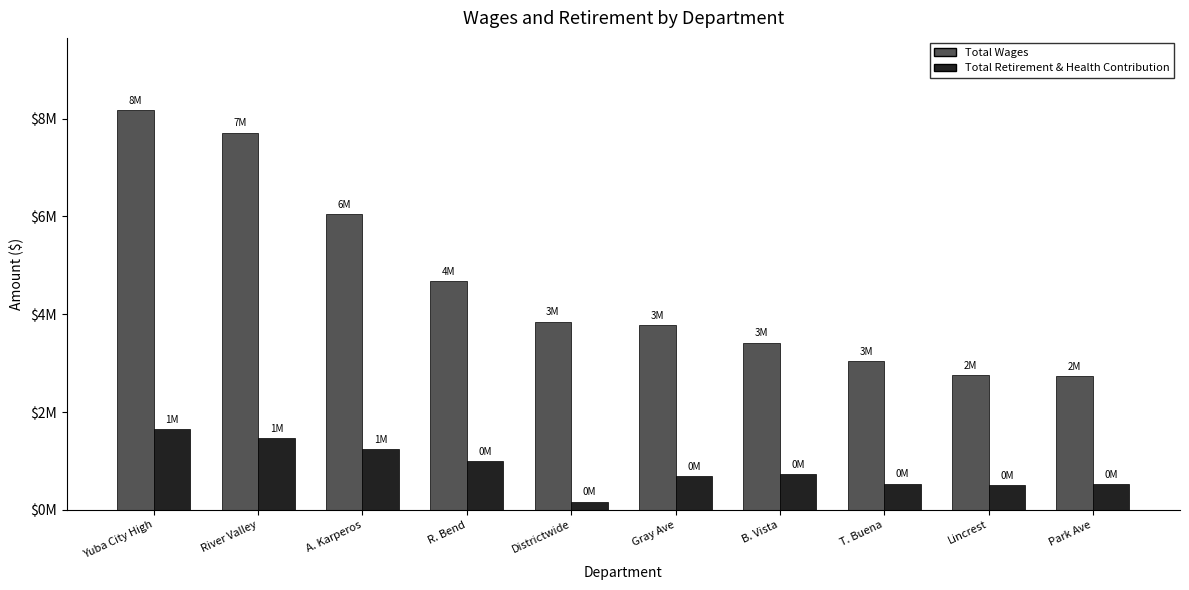

Where is Total Retirement & Health Contribution nearest to the value 916087?

R. Bend